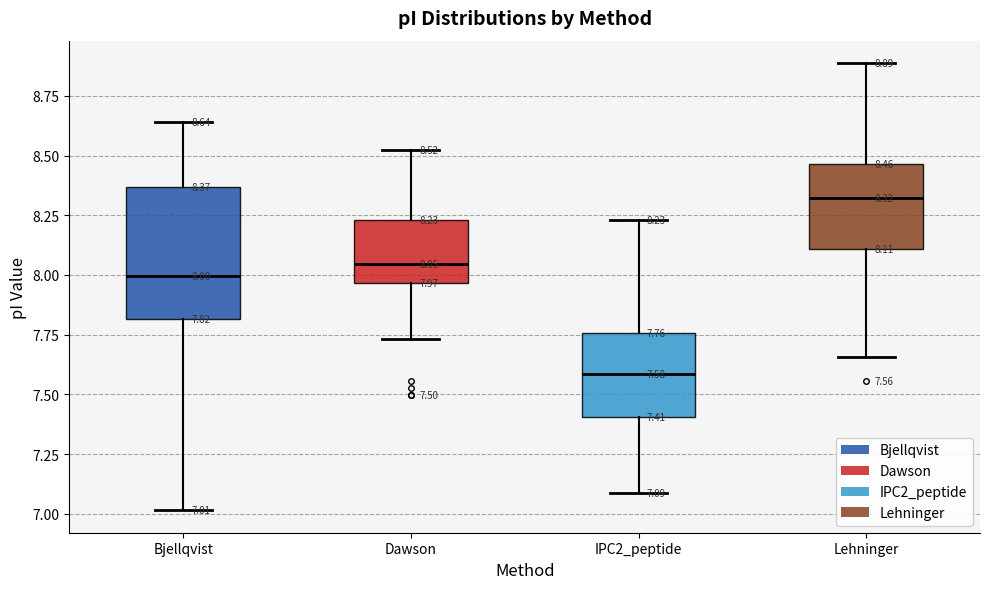

Which box has the highest median line?

Lehninger